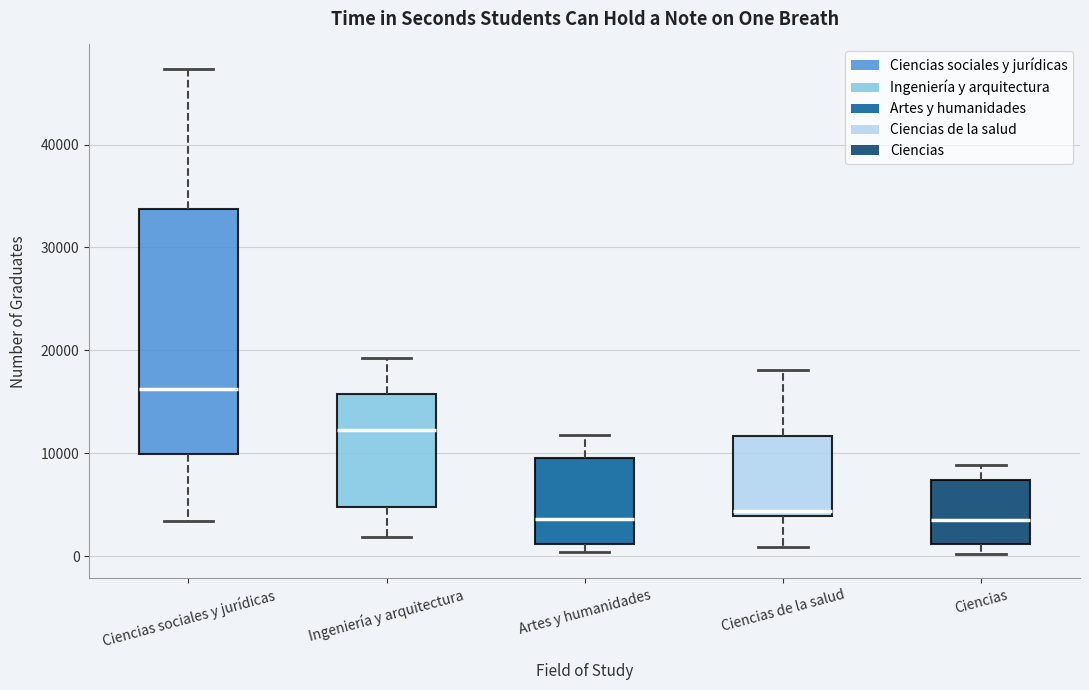

Comparing the boxes themselves (not the whiskers), which one is the tallest?

Ciencias sociales y jurídicas